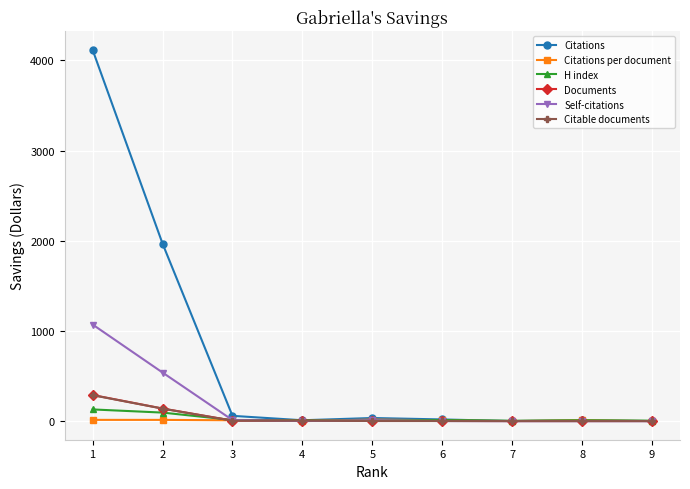

Is the value of H index at 1 greater than the value of Citations per document at 8?

Yes